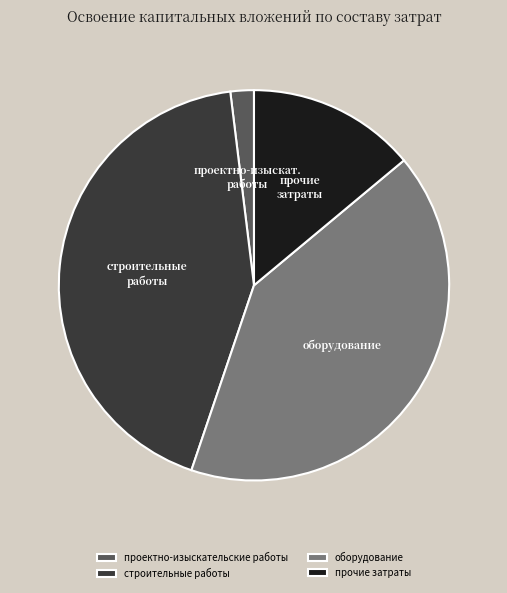

Count the number of slices in the pie.

4